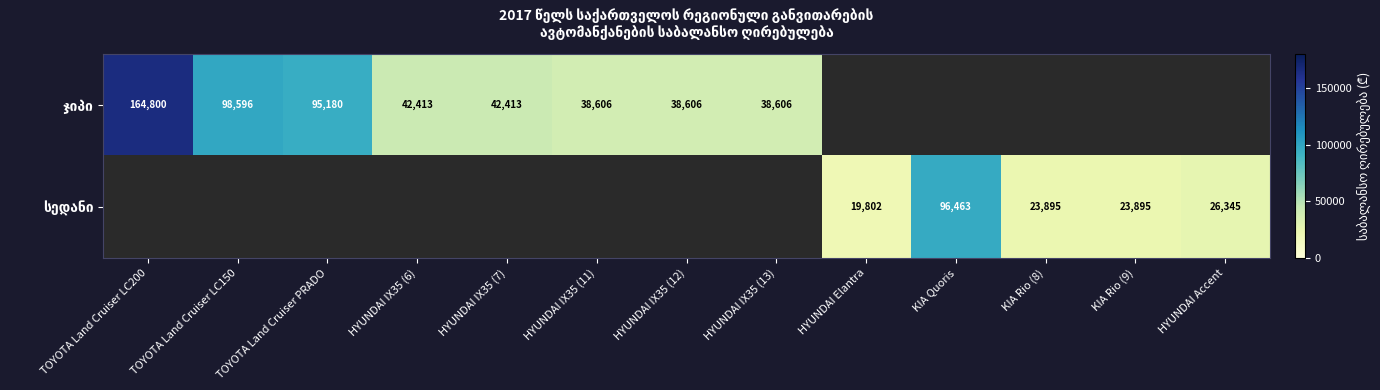

Which series has the largest total across all categories?

ჯიპი